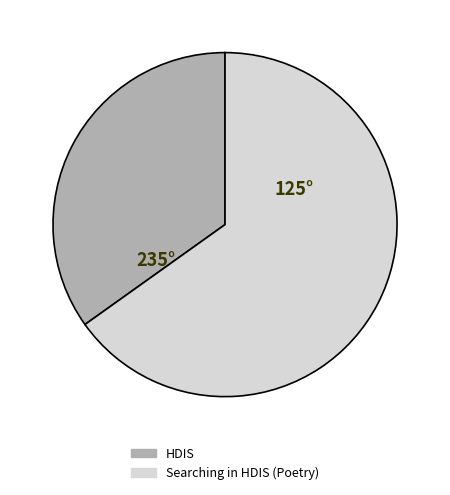

Is there a majority slice in this chart?

Yes